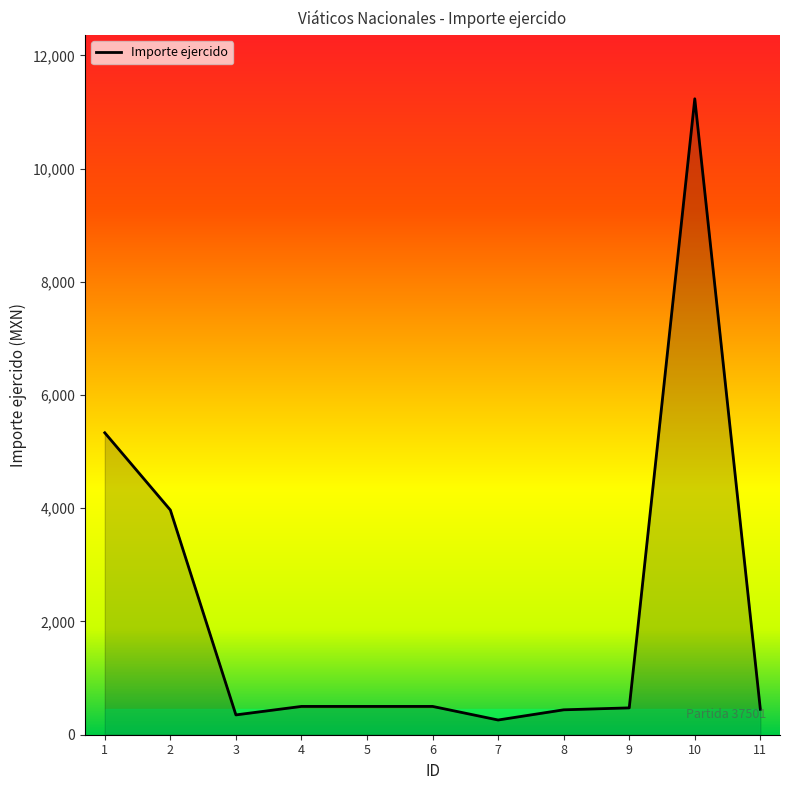

What is the approximate value at 10?

11232.7